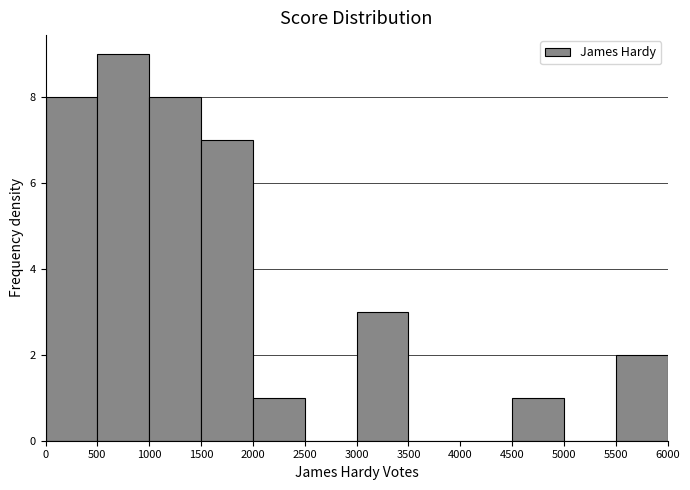

What is the height of the bar covering 1000 to 1500 on the x-axis? The values are not printed on the chart, so give them approximately, as read against the axis.

8